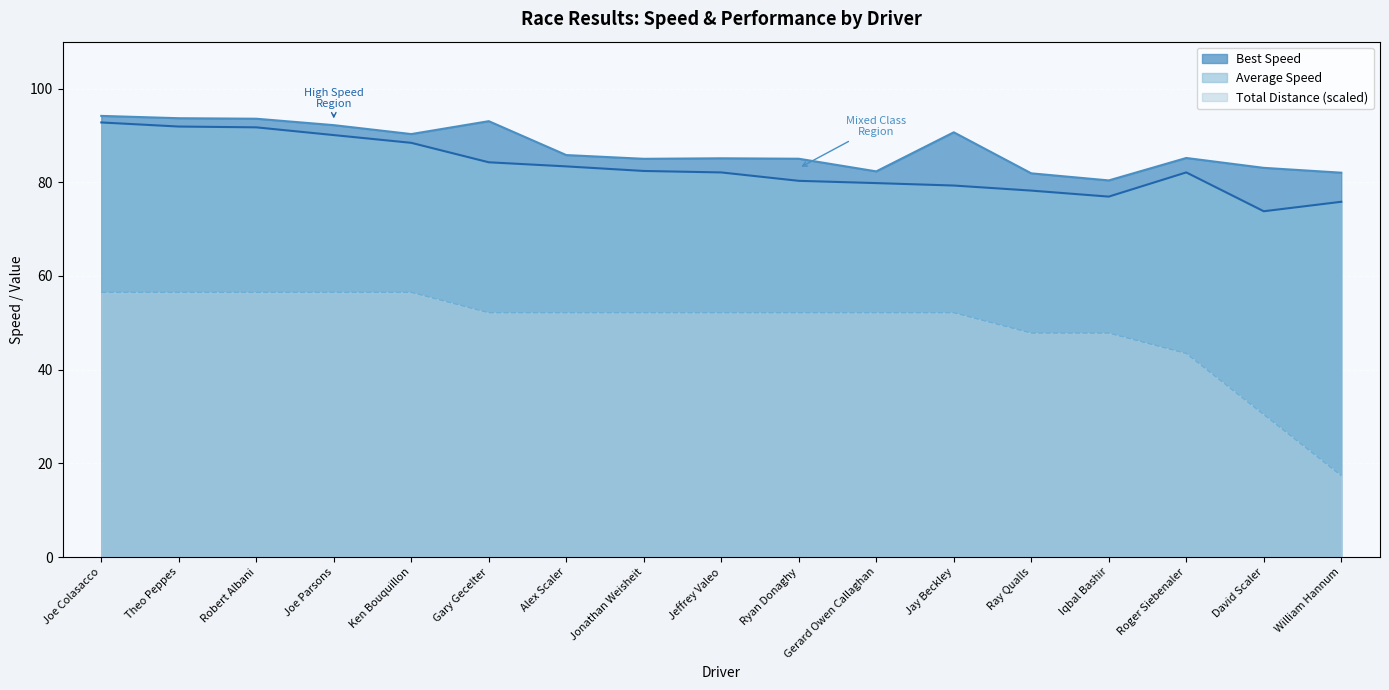

At which category is the sum across all series the highest?

Joe Colasacco